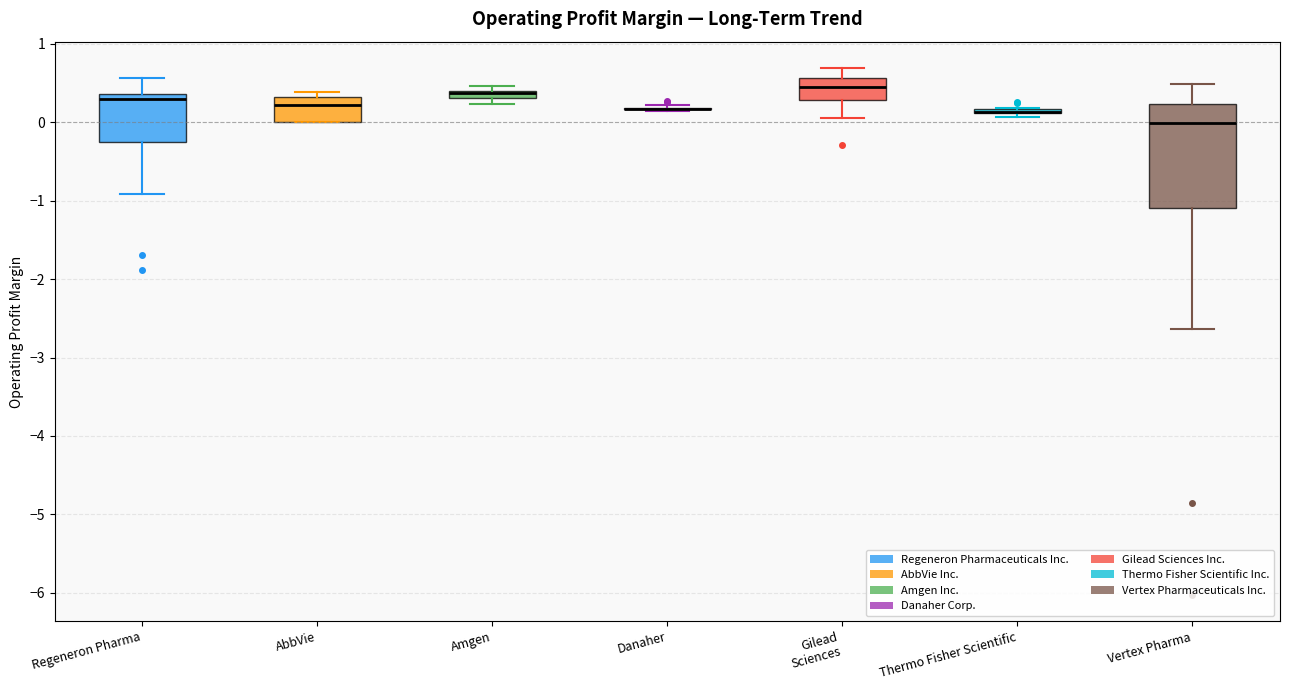

Comparing the boxes themselves (not the whiskers), which one is the tallest?

Vertex Pharma